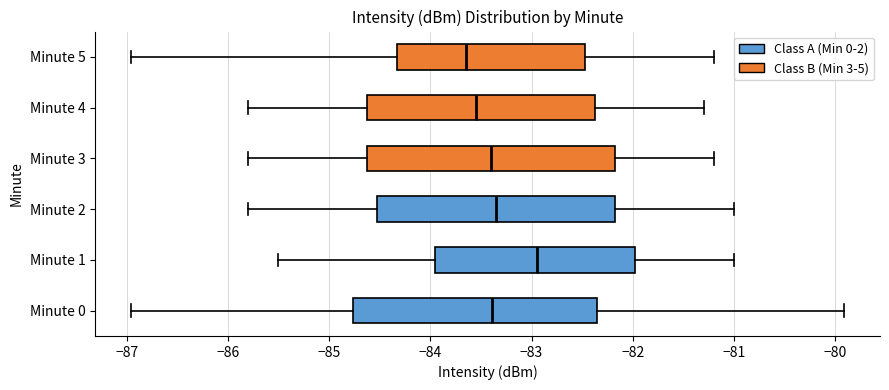

Which box's median line is the furthest to the left?

Minute 5